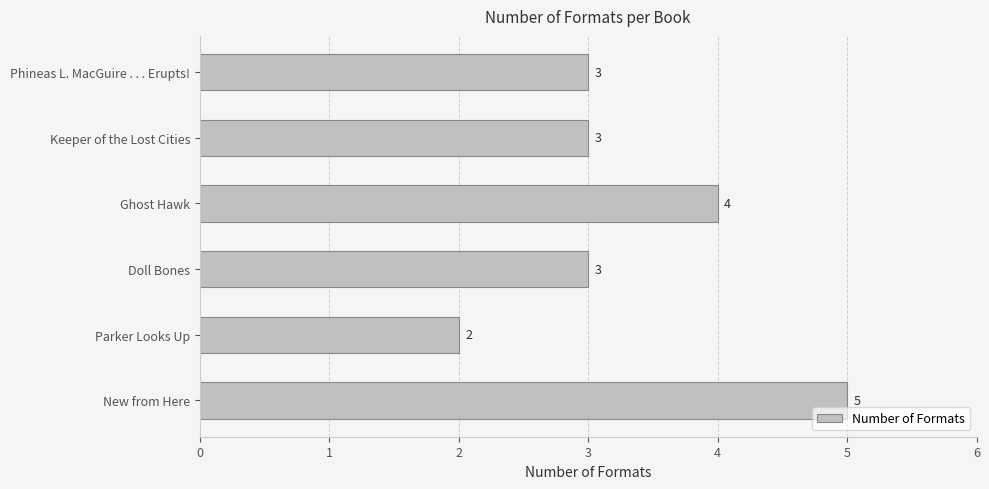

Which has a higher value, New from Here or Ghost Hawk?

New from Here